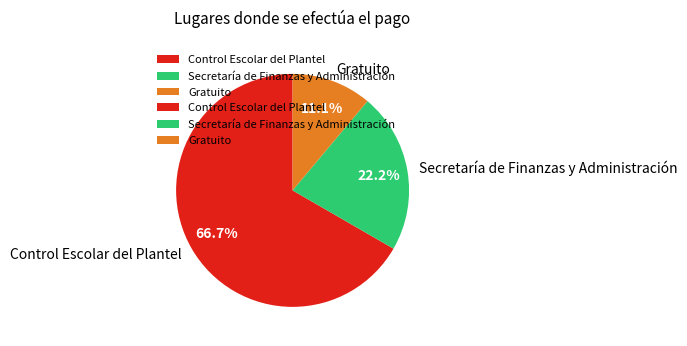

To the nearest percent, what is the difference between the largest and smallest slice percentages?

56%